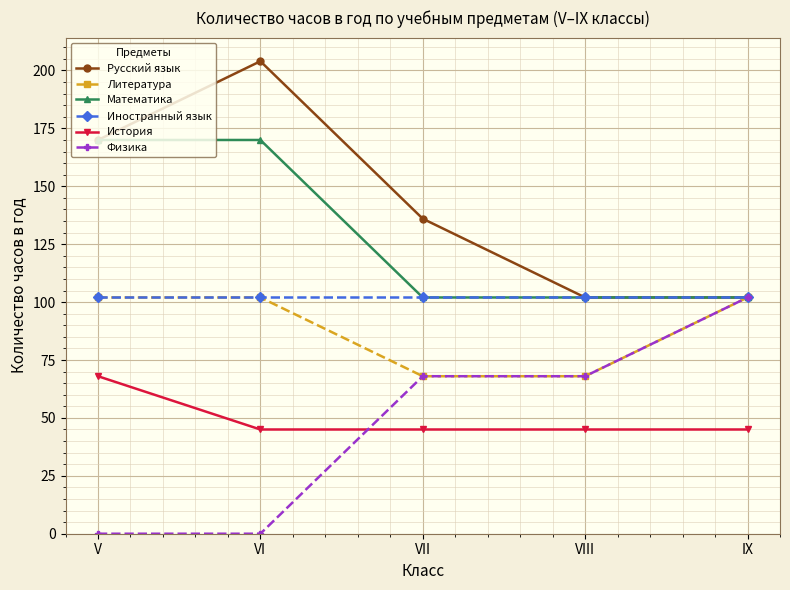

What is the difference between the highest and lowest values at VII?

91